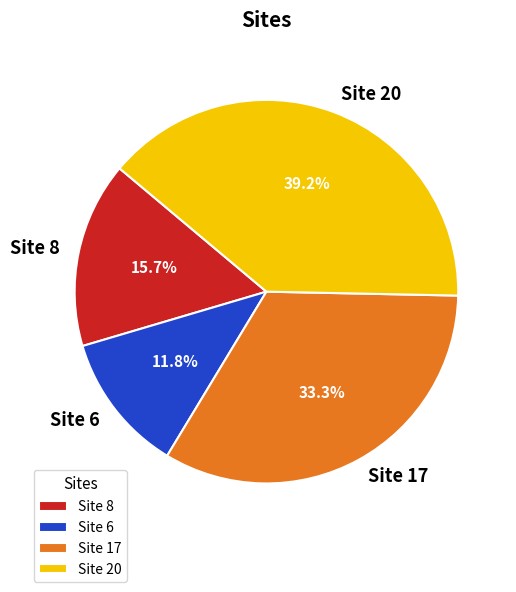

What percentage is the Site 20 slice, to the nearest percent?

39%